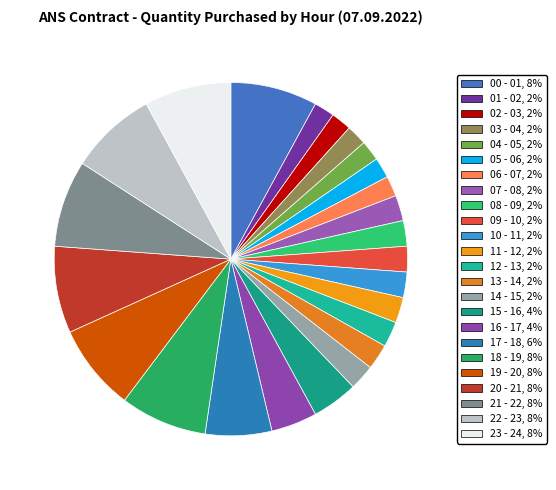

Does 07 - 08 account for over 50% of the chart?

No